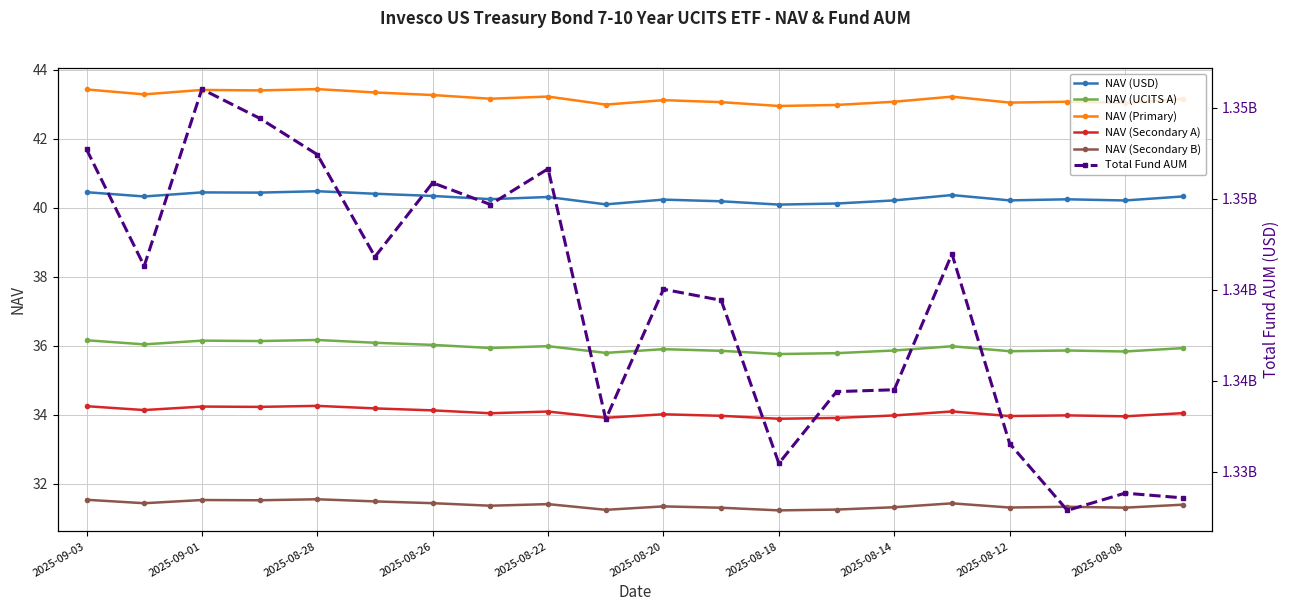

The NAV (USD) series shows 40.5 at 2025-08-28. True or false?

True